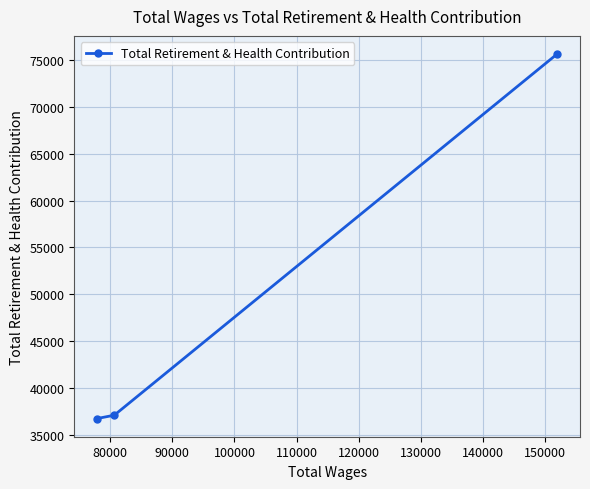

What is the maximum value shown in the chart?

75606